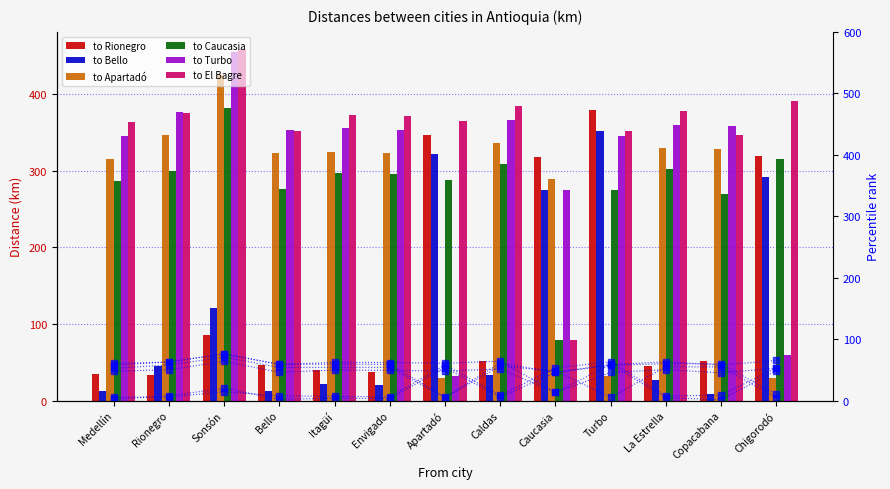

Read the to El Bagre value at Caucasia.

79.0